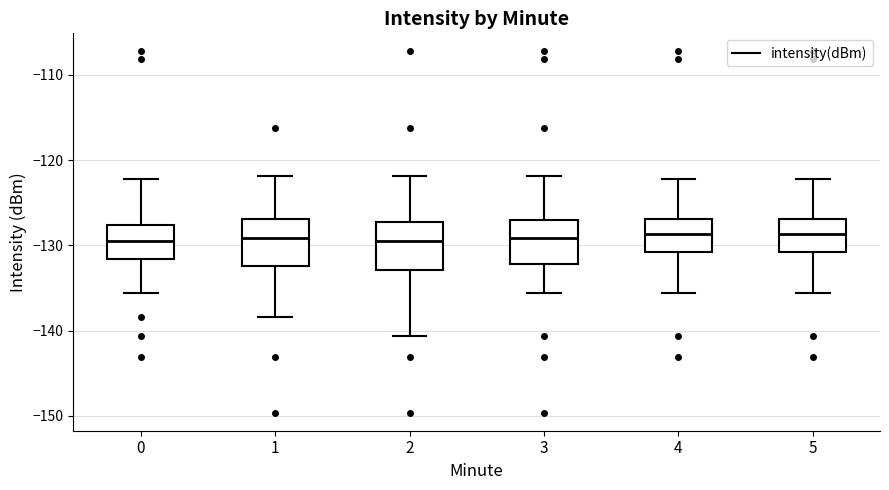

Reading left to right, transcribe this box plot: for each box, give where its median line is, the range the box spans, and where its two whiskers end, as read against the y-axis. The values are not printed on the chart, so give them approximately, as read against the axis.

0: median -129, box -132 to -128, whiskers -136 to -122
1: median -129, box -132 to -127, whiskers -138 to -122
2: median -129, box -133 to -127, whiskers -141 to -122
3: median -129, box -132 to -127, whiskers -136 to -122
4: median -129, box -131 to -127, whiskers -136 to -122
5: median -129, box -131 to -127, whiskers -136 to -122